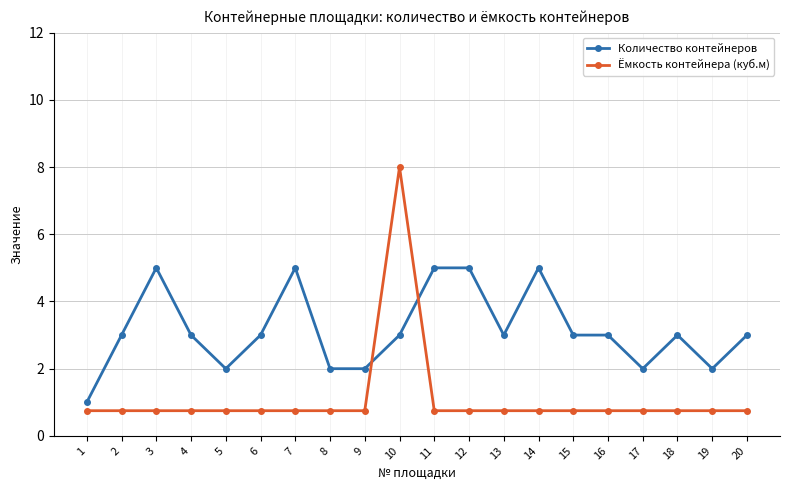

Count the number of data series in this chart.

2